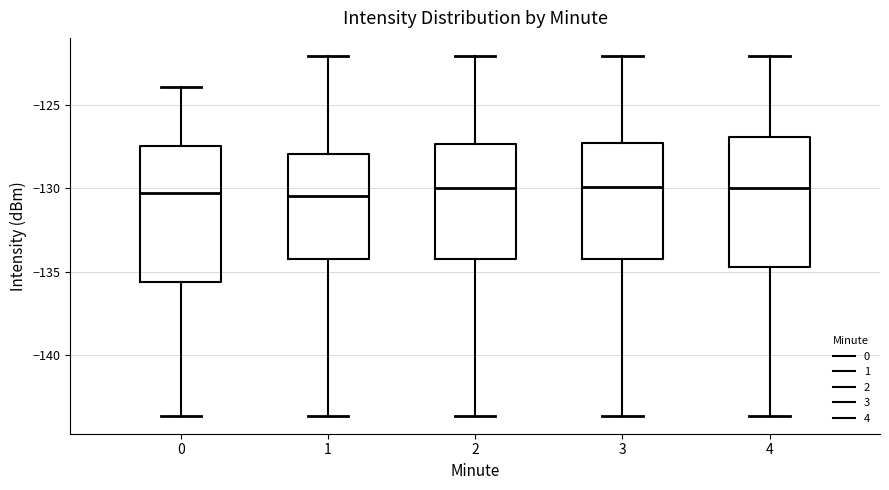

Reading left to right, read every box against the y-axis: the position of its median line, the range the box covers, and the ends of its whiskers. The values are not printed on the chart, so give them approximately, as read against the axis.

0: median -130.5, box -135.5 to -127.5, whiskers -143.5 to -124.0
1: median -130.5, box -134.0 to -128.0, whiskers -143.5 to -122.0
2: median -130.0, box -134.0 to -127.5, whiskers -143.5 to -122.0
3: median -130.0, box -134.0 to -127.5, whiskers -143.5 to -122.0
4: median -130.0, box -135.0 to -127.0, whiskers -143.5 to -122.0